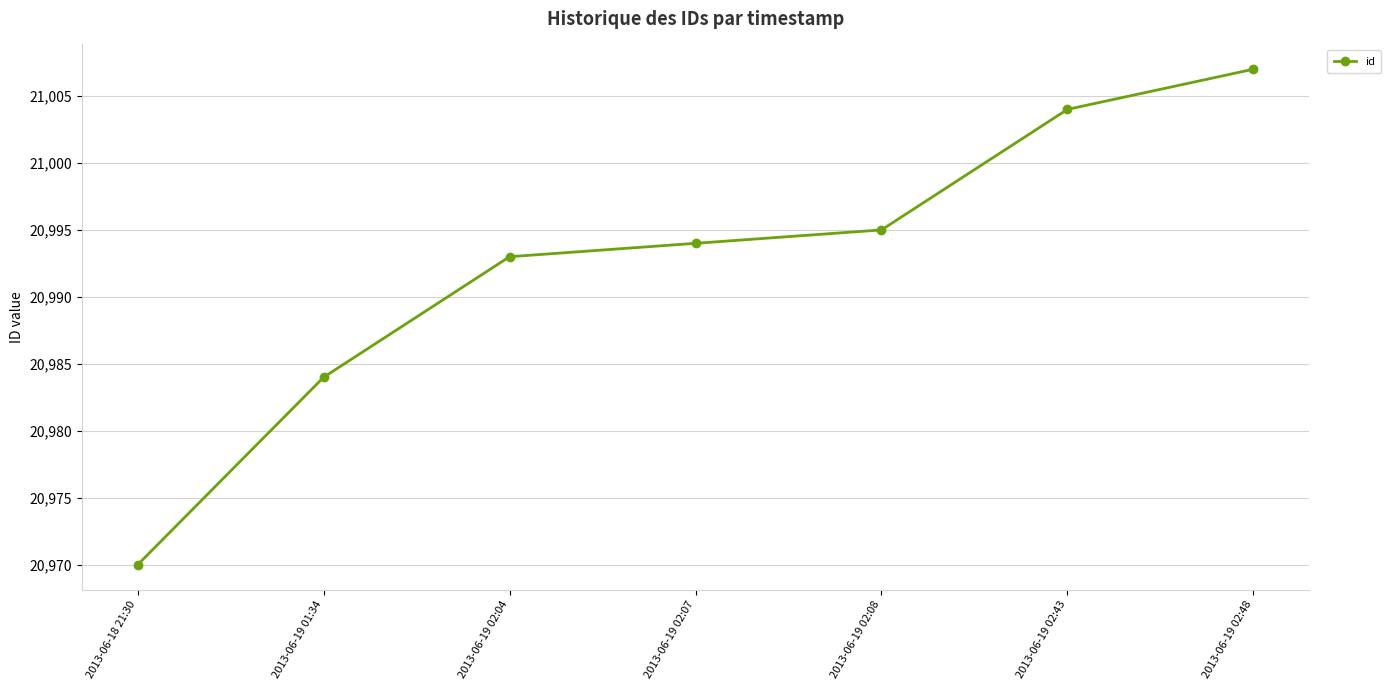

Reading right to left, transcribe all the data shown in this chart.

2013-06-19 02:48=21007	2013-06-19 02:43=21004	2013-06-19 02:08=20995	2013-06-19 02:07=20994	2013-06-19 02:04=20993	2013-06-19 01:34=20984	2013-06-18 21:30=20970